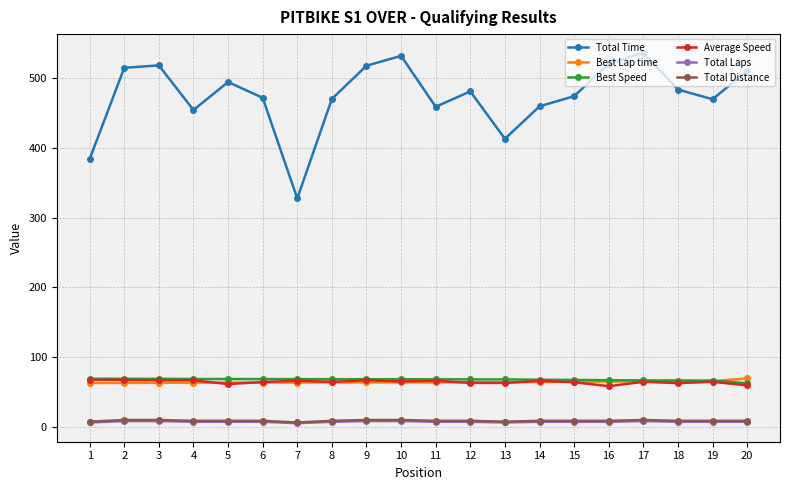

Which series has the largest total across all categories?

Total Time